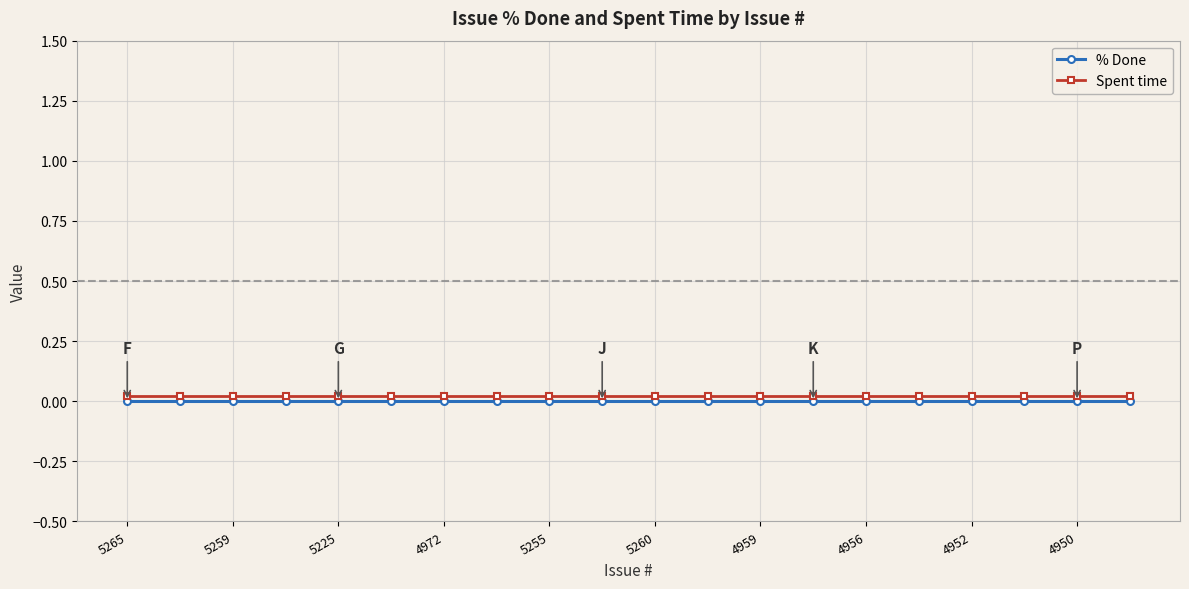

True or false: Spent time and % Done intersect in this chart.

False